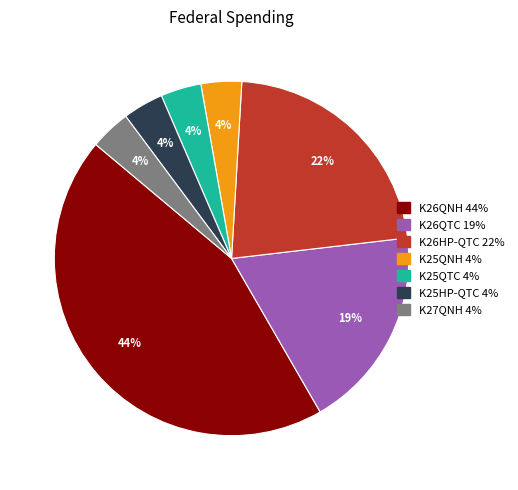

The K25QNH slice represents 4% of the pie. True or false?

True